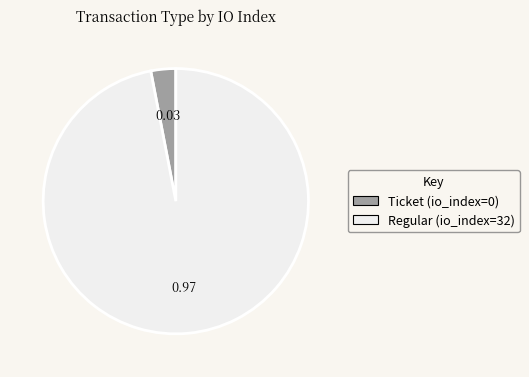

Does Regular (io_index=32) account for over 50% of the chart?

Yes